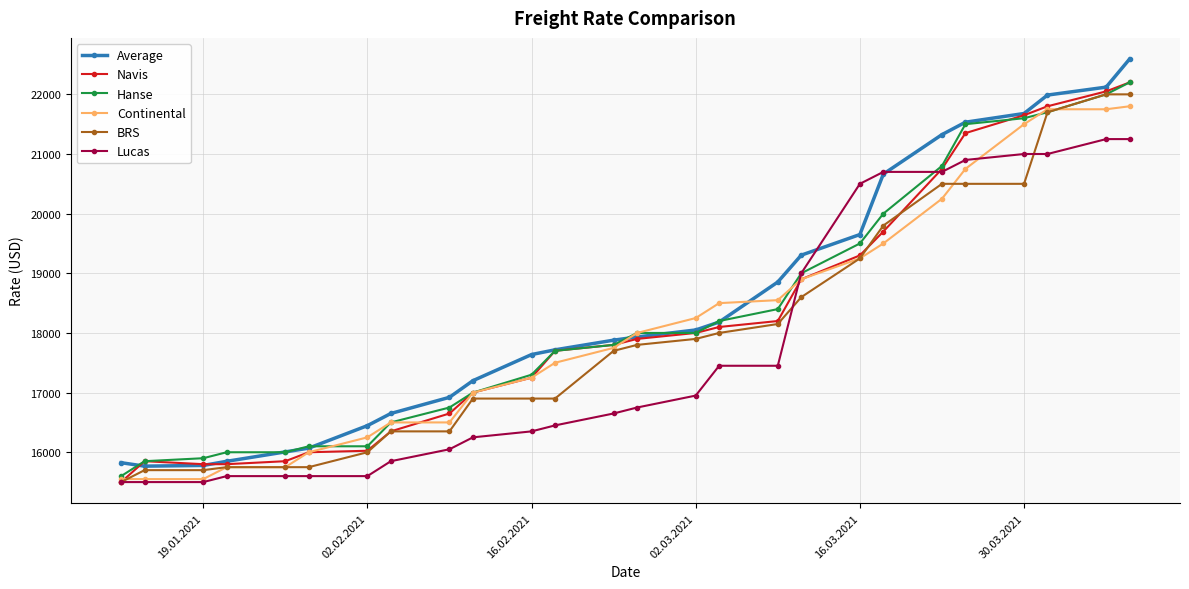

At how many categories does at least one series exceed 20125?

8